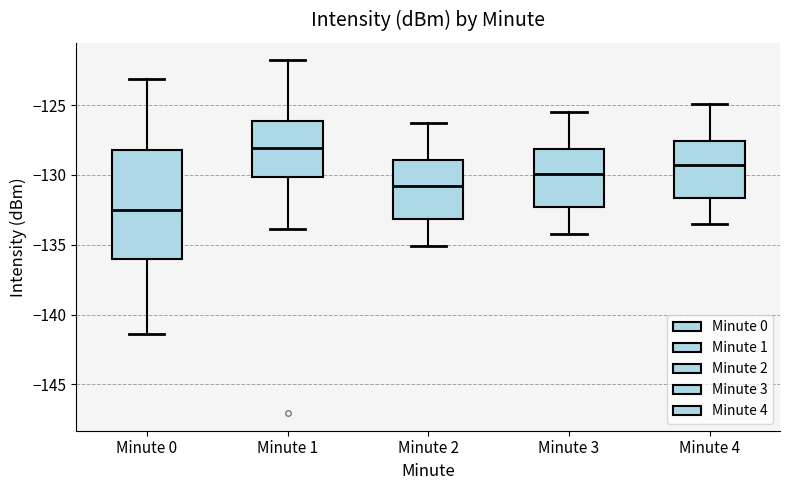

Reading left to right, read every box against the y-axis: the position of its median line, the range the box covers, and the ends of its whiskers. The values are not printed on the chart, so give them approximately, as read against the axis.

Minute 0: median -132.5, box -136.0 to -128.0, whiskers -141.5 to -123.0
Minute 1: median -128.0, box -130.0 to -126.0, whiskers -134.0 to -122.0
Minute 2: median -131.0, box -133.0 to -129.0, whiskers -135.0 to -126.5
Minute 3: median -130.0, box -132.5 to -128.0, whiskers -134.0 to -125.5
Minute 4: median -129.5, box -131.5 to -127.5, whiskers -133.5 to -125.0